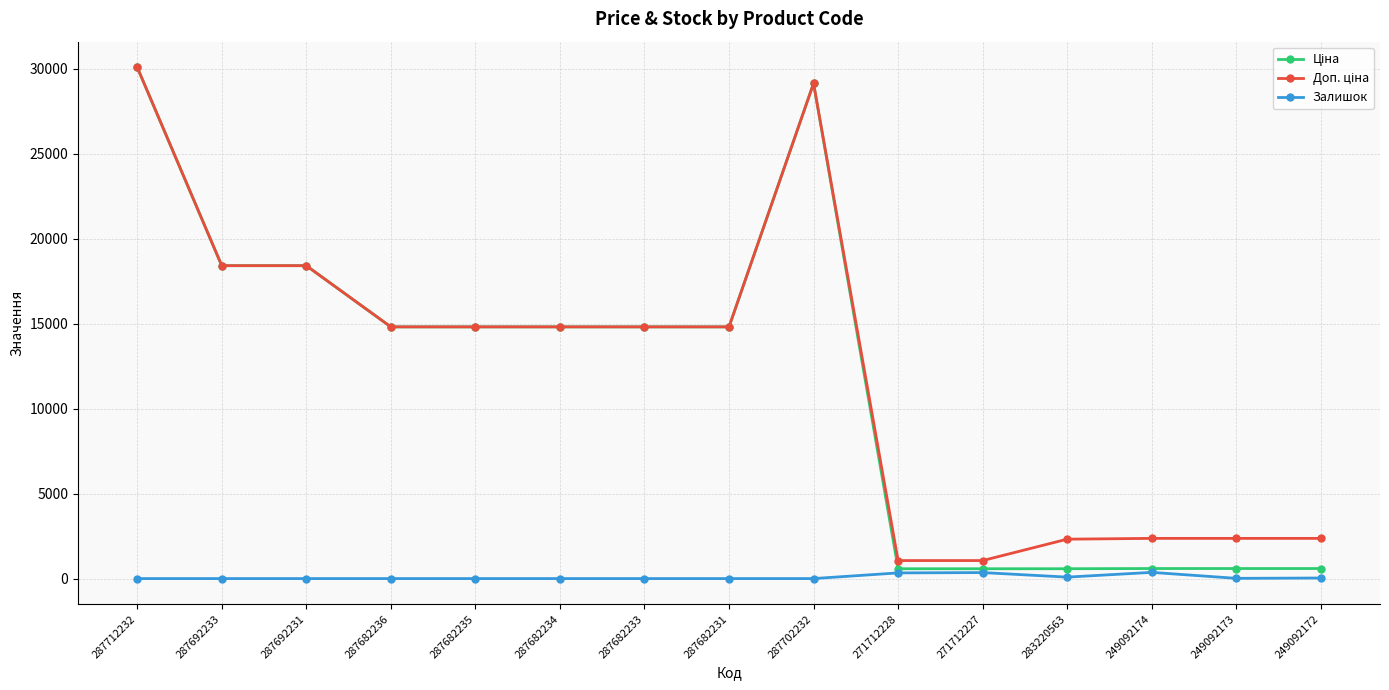

What is the maximum value shown in the chart?

30102.8